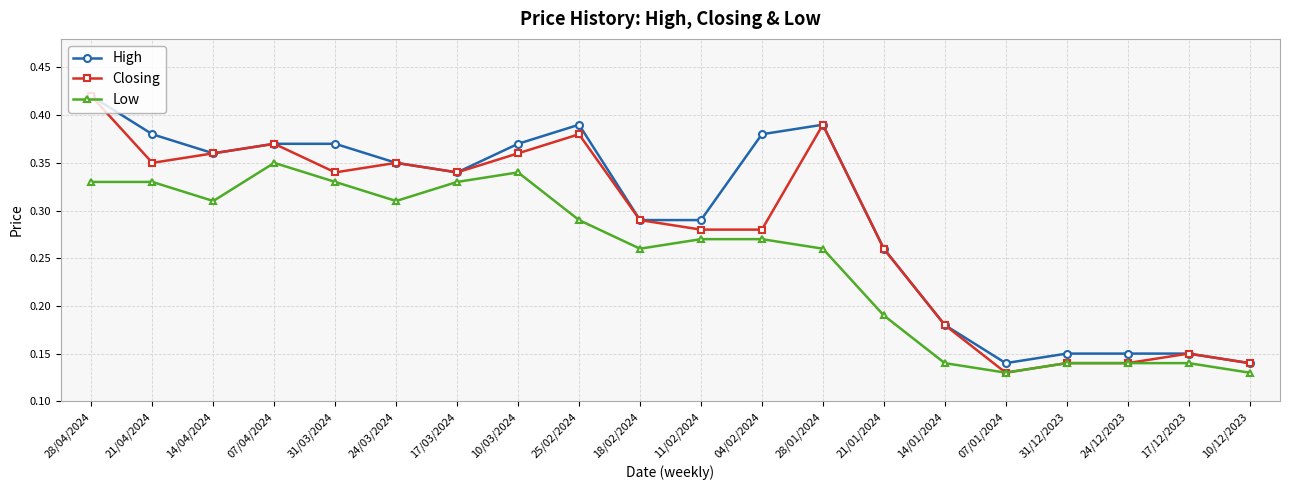

At how many categories does at least one series exceed 0?

20